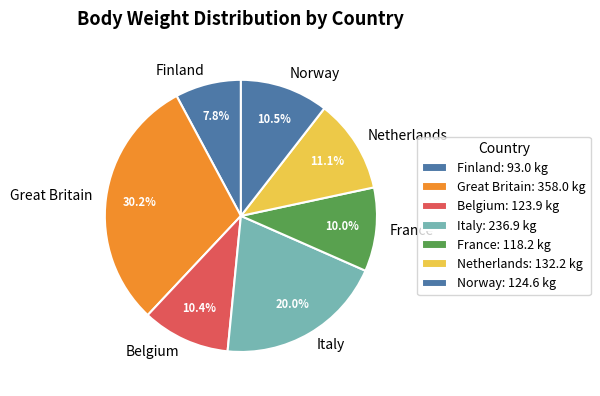

True or false: Netherlands accounts for 1% of the total.

False